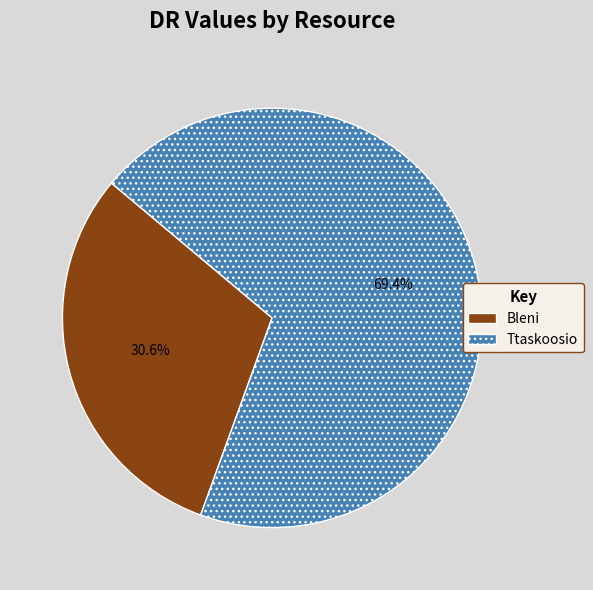

How many segments does this pie chart have?

2